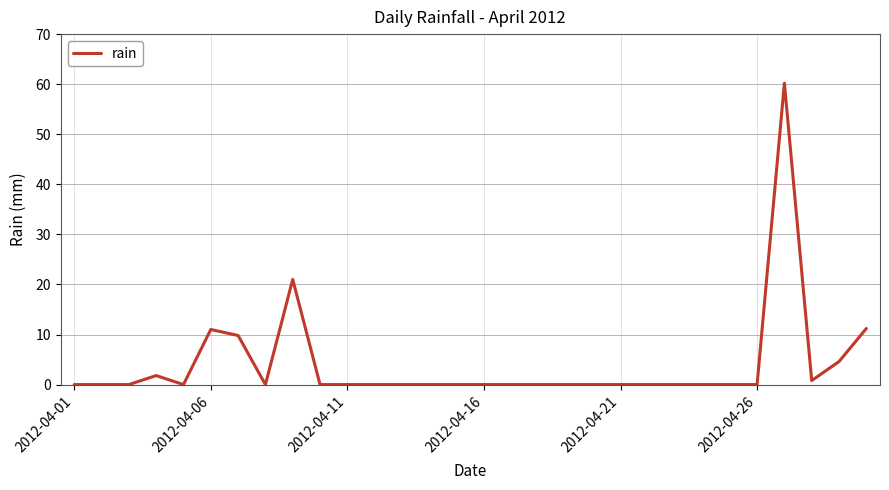

True or false: there are more than 0 points higher than both neighbors.

True